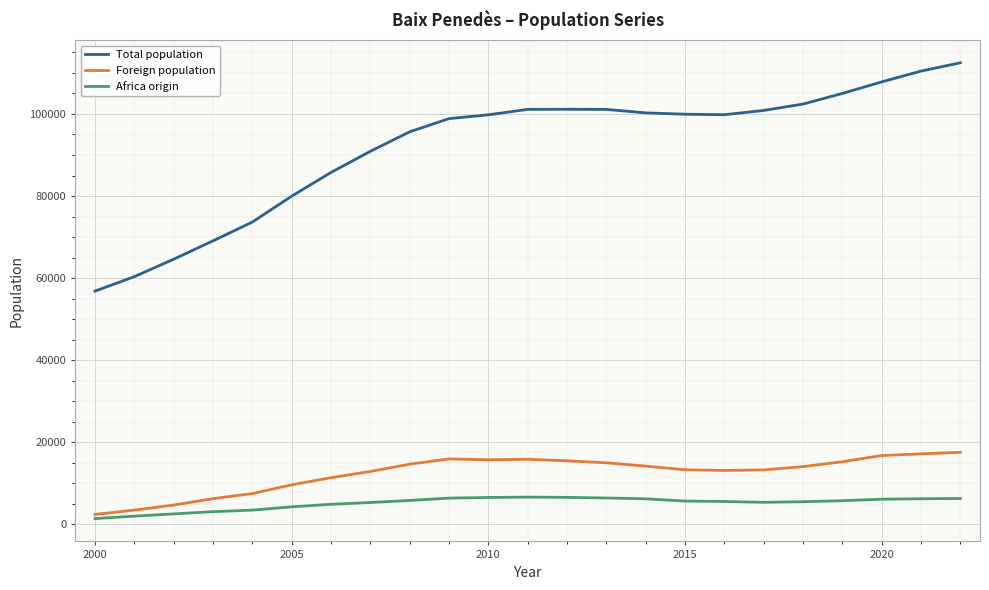

How many interior local valleys does the Africa origin series have?

1